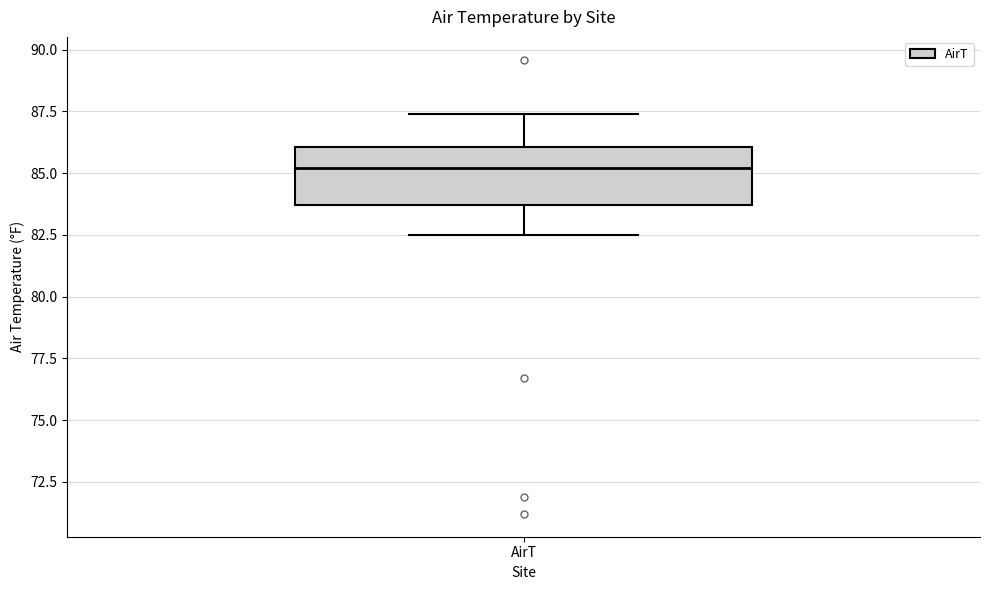

Where does the upper whisker of the box for AirT end on the y-axis? The values are not printed on the chart, so give them approximately, as read against the axis.

87.5